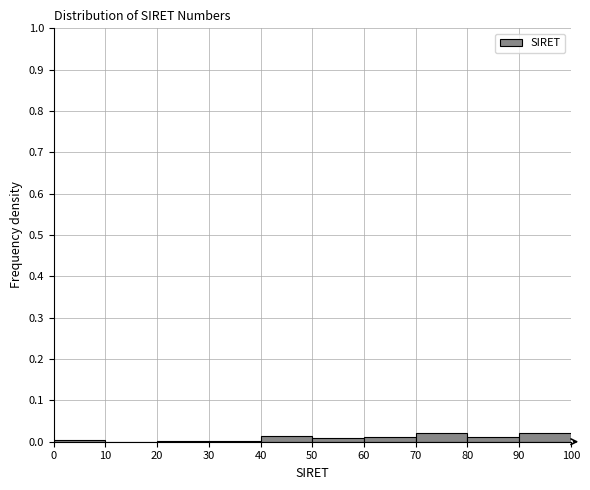

Reading left to right, transcribe this chart: for each bar, give the range it covers on the x-axis and its height. The values are not printed on the chart, so give them approximately, as read against the axis.

0 to 10: under 0.01
10 to 20: 0
20 to 30: under 0.01
30 to 40: under 0.01
40 to 50: 0.02
50 to 60: 0.01
60 to 70: 0.01
70 to 80: 0.02
80 to 90: 0.01
90 to 100: 0.02